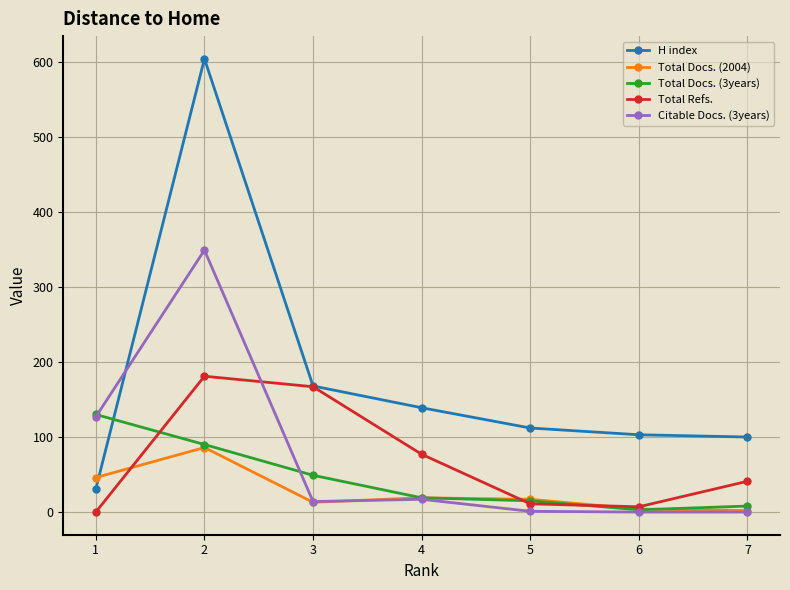

Does the chart display data point markers on the line(s)?

Yes